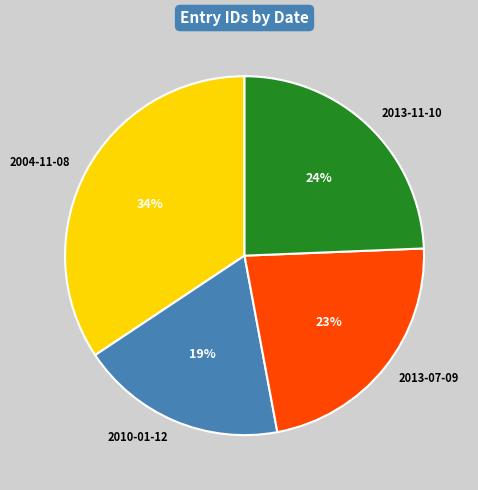

How many slices are in this pie chart?

4